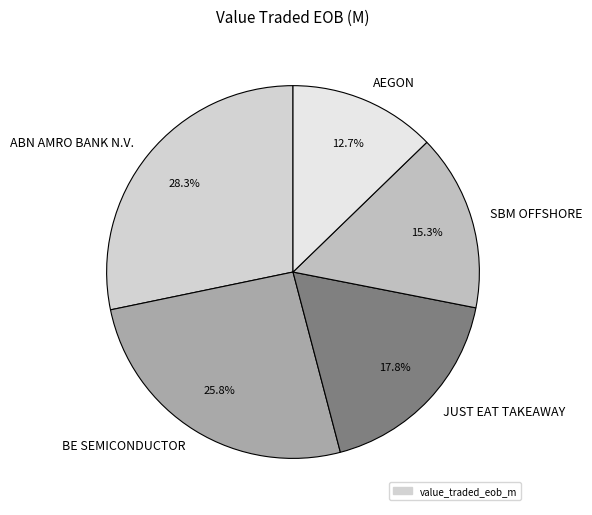

What is the ratio of the value at BE SEMICONDUCTOR to the value at SBM OFFSHORE?

1.7